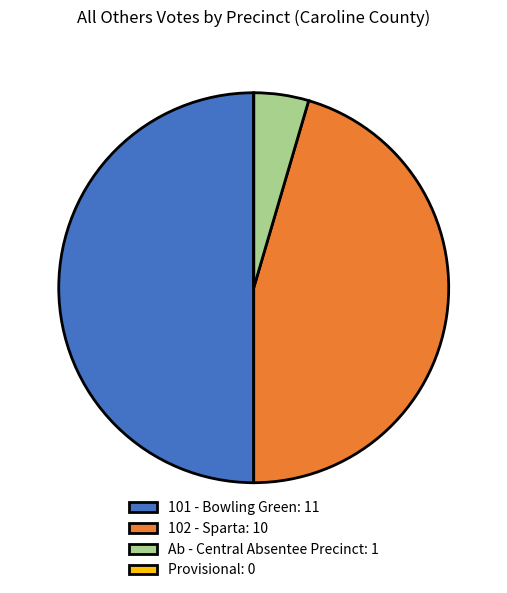

The 102 - Sparta: 10 slice represents 45% of the pie. True or false?

True